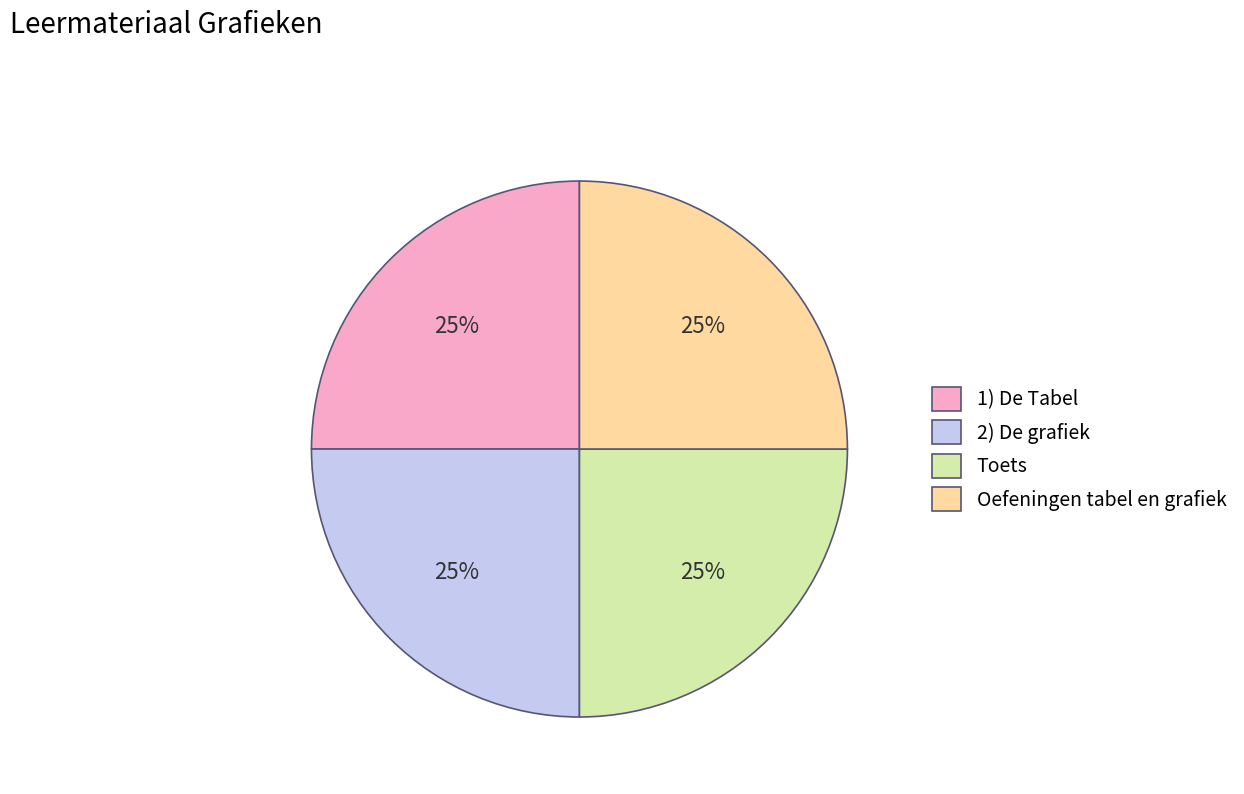

Approximately how many times larger is the value at Oefeningen tabel en grafiek compared to 2) De grafiek?

1.0